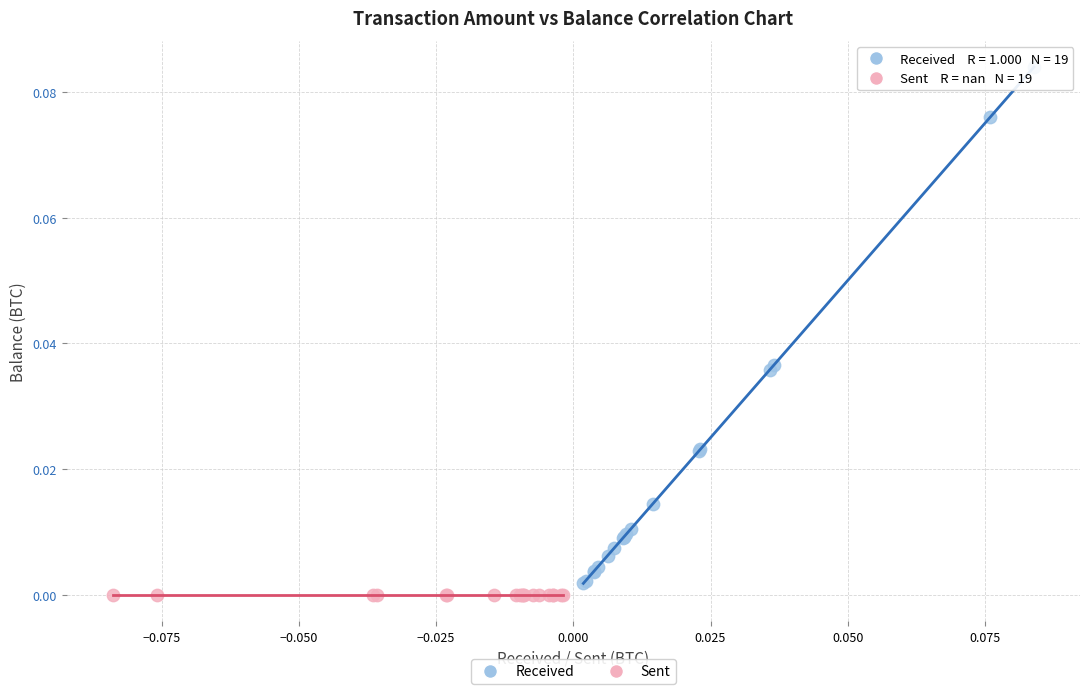

Which series reaches the maximum Y coordinate?

Received